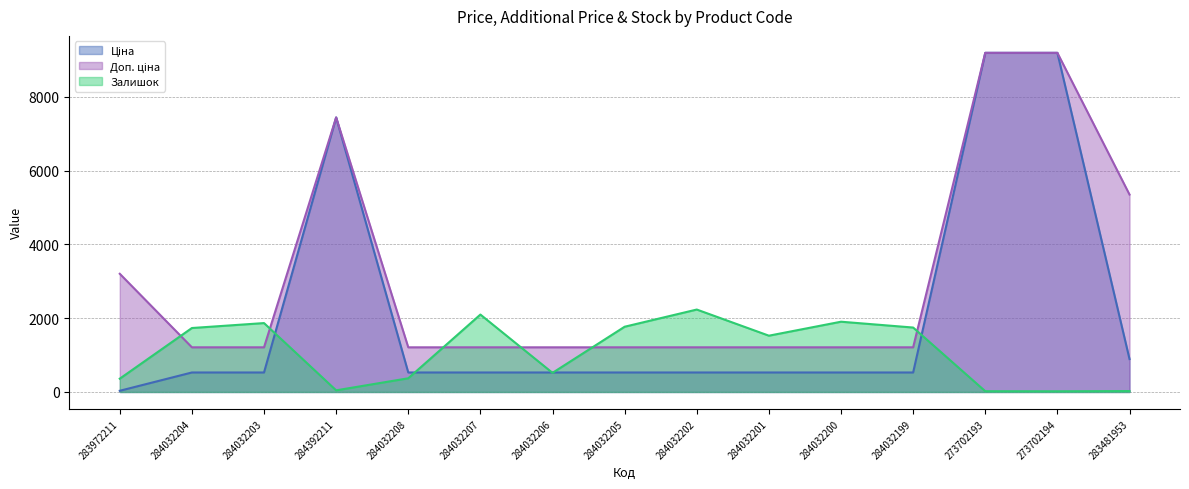

Reading left to right, transcribe all the data shown in this chart.

Ціна: 283972211=32.0	284032204=528.2	284032203=528.2	284392211=7444.6	284032208=528.2	284032207=528.2	284032206=528.2	284032205=528.2	284032202=528.2	284032201=528.2	284032200=528.2	284032199=528.2	273702193=9196.3	273702194=9196.3	283481953=892.2
Доп. ціна: 283972211=3205.0	284032204=1210.7	284032203=1210.7	284392211=7444.6	284032208=1210.7	284032207=1210.7	284032206=1210.7	284032205=1210.7	284032202=1210.7	284032201=1210.7	284032200=1210.7	284032199=1210.7	273702193=9196.3	273702194=9196.3	283481953=5353.1
Залишок: 283972211=360.0	284032204=1734.0	284032203=1868.0	284392211=44.0	284032208=371.0	284032207=2099.0	284032206=518.0	284032205=1769.0	284032202=2235.0	284032201=1526.0	284032200=1905.0	284032199=1747.0	273702193=20.0	273702194=18.0	283481953=24.0